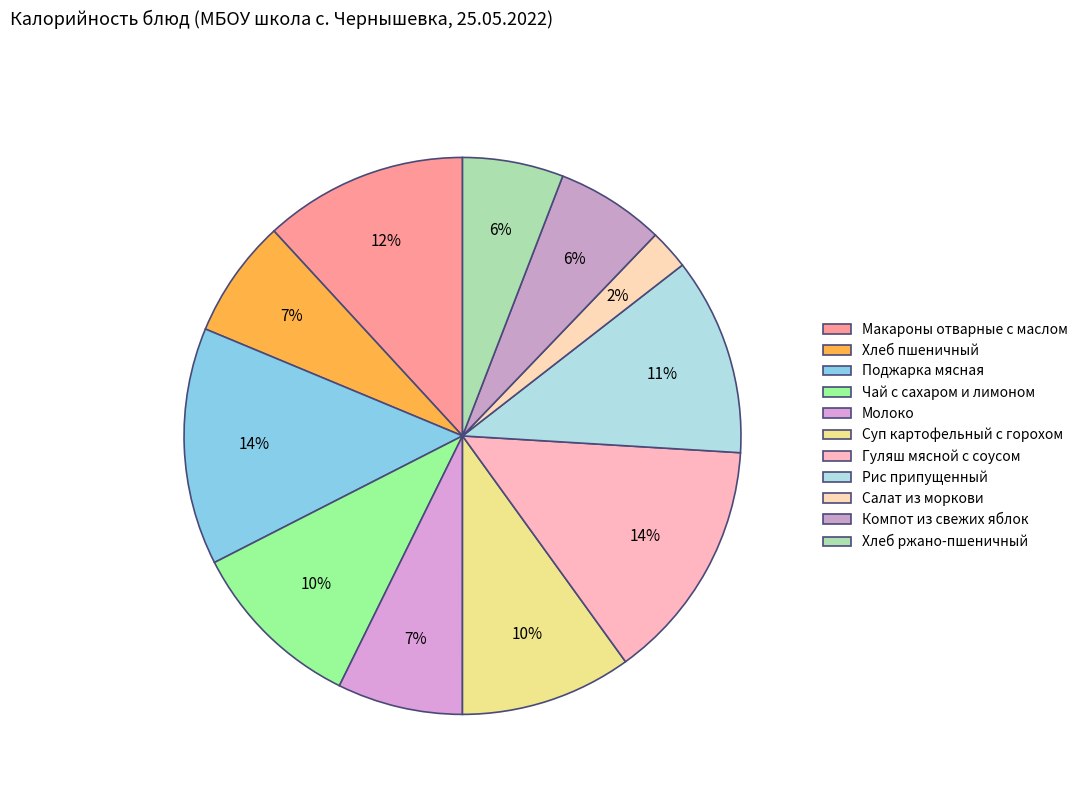

Which category has the smallest portion of the pie?

Салат из моркови